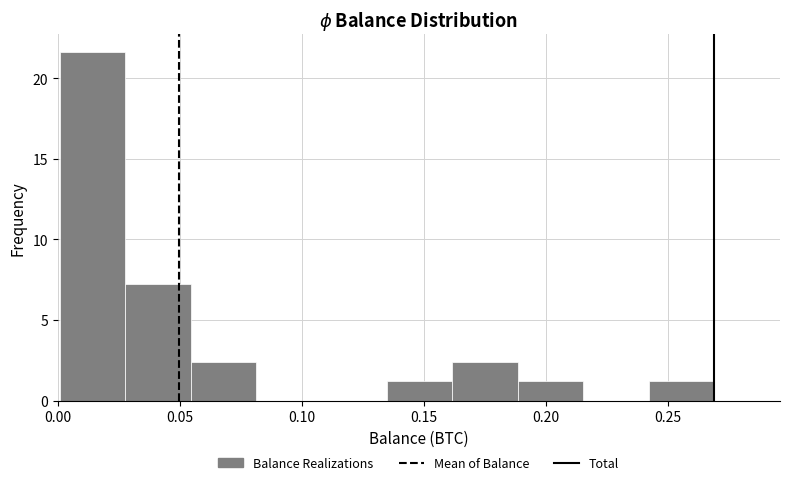

Reading left to right, transcribe this chart: for each bar, give the range it covers on the x-axis and its height. Neither the bar edges nor the heights are printed on the chart, so give them approximately, as read against the axes.

0.000 to 0.030: 21.5
0.030 to 0.055: 7.0
0.055 to 0.080: 2.5
0.080 to 0.110: 0
0.110 to 0.135: 0
0.135 to 0.160: 1.0
0.160 to 0.190: 2.5
0.190 to 0.215: 1.0
0.215 to 0.240: 0
0.240 to 0.270: 1.0